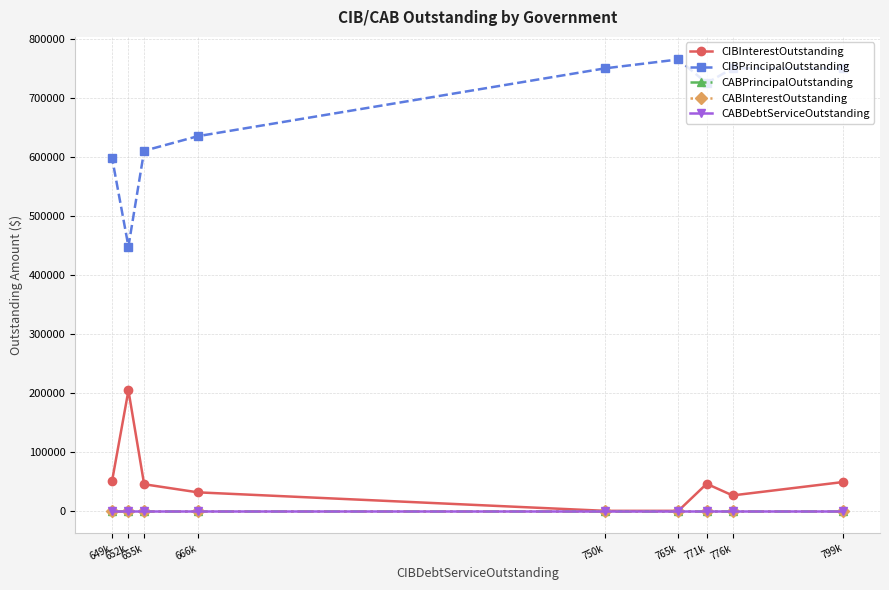

Reading left to right, transcribe all the data shown in this chart.

CIBInterestOutstanding: 799k=48911.8	776k=26142.8	771k=45825.0	765k=0.0	750k=0.0	666k=31341.0	655k=45097.8	652k=204067.5	649k=49890.8
CIBPrincipalOutstanding: 799k=750000.0	776k=750000.0	771k=725000.0	765k=765000.0	750k=750000.0	666k=635000.0	655k=610194.5	652k=448000.0	649k=598800.0
CABPrincipalOutstanding: 799k=0.0	776k=0.0	771k=0.0	765k=0.0	750k=0.0	666k=0.0	655k=0.0	652k=0.0	649k=0.0
CABInterestOutstanding: 799k=0.0	776k=0.0	771k=0.0	765k=0.0	750k=0.0	666k=0.0	655k=0.0	652k=0.0	649k=0.0
CABDebtServiceOutstanding: 799k=0.0	776k=0.0	771k=0.0	765k=0.0	750k=0.0	666k=0.0	655k=0.0	652k=0.0	649k=0.0